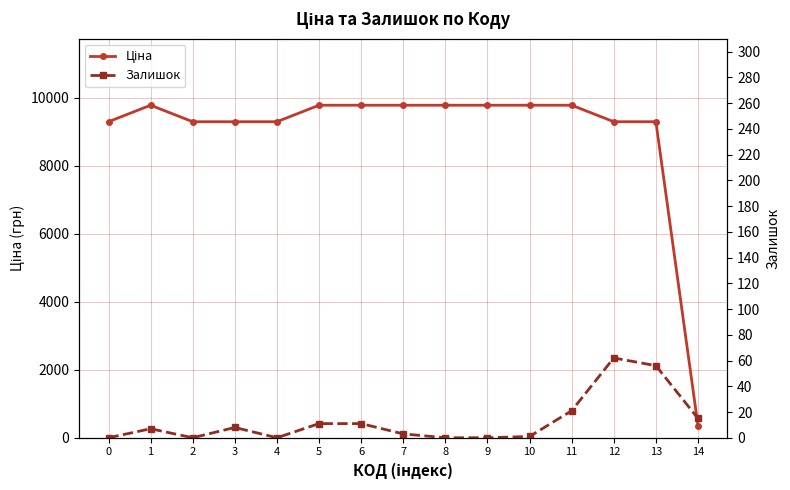

What is the difference between the second highest and second lowest values in the Залишок series?

56.0